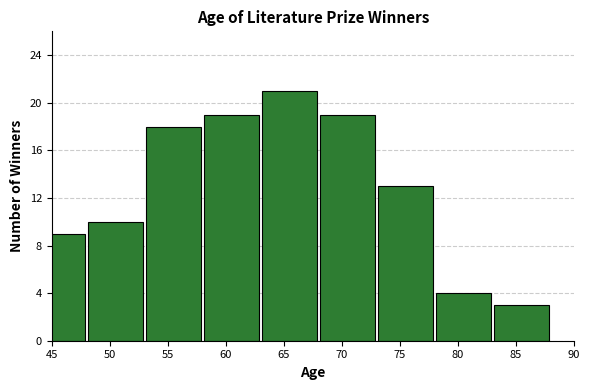

Reading left to right, what are all the values shown in this chart?

45=9	50=10	55=18	60=19	65=21	70=19	75=13	80=4	85=3